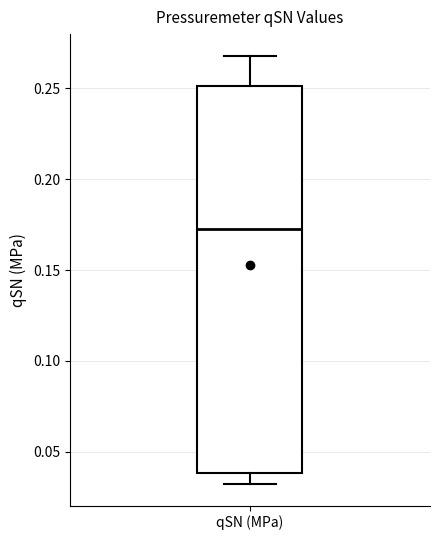

Transcribe this box plot: give where the median line is, the range the box spans, and where the two whiskers end, as read against the y-axis. The values are not printed on the chart, so give them approximately, as read against the axis.

median 0.17, box 0.04 to 0.25, whiskers 0.03 to 0.27